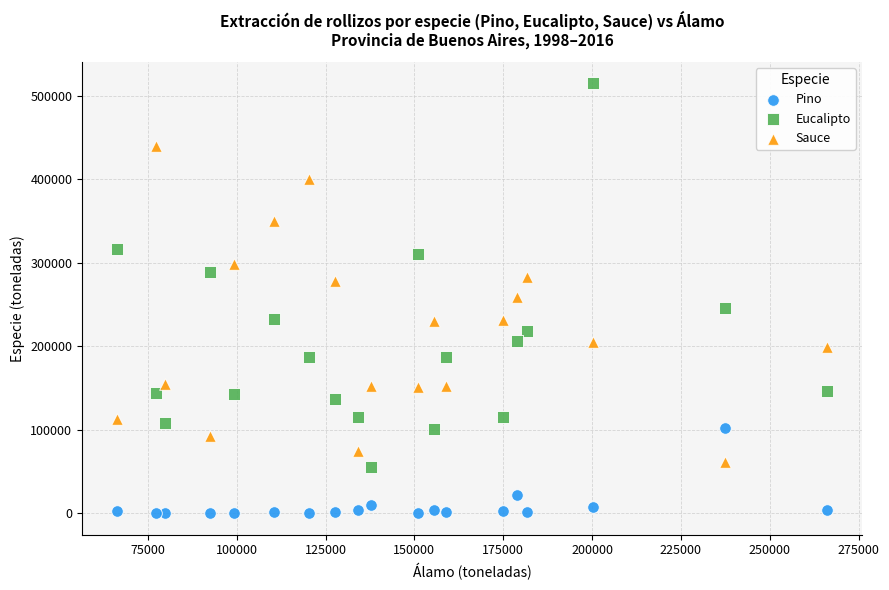

Which series reaches the minimum Y coordinate?

Pino